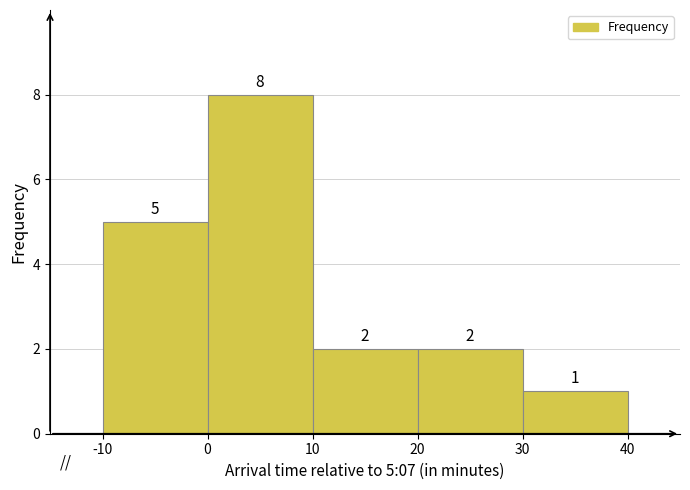

Over which range of the x-axis is the bar tallest?

0 to 10